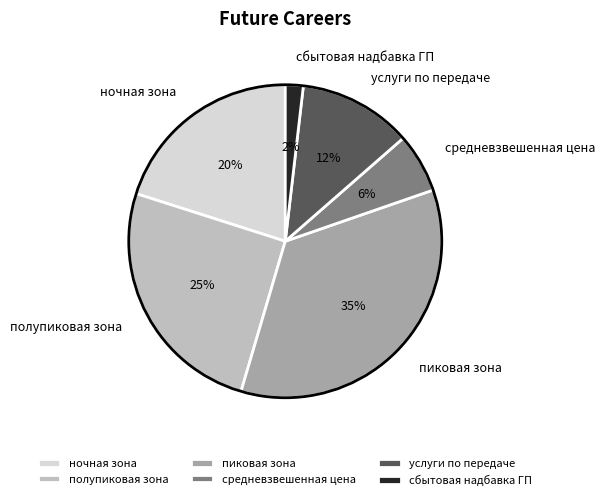

Count the number of slices in the pie.

6